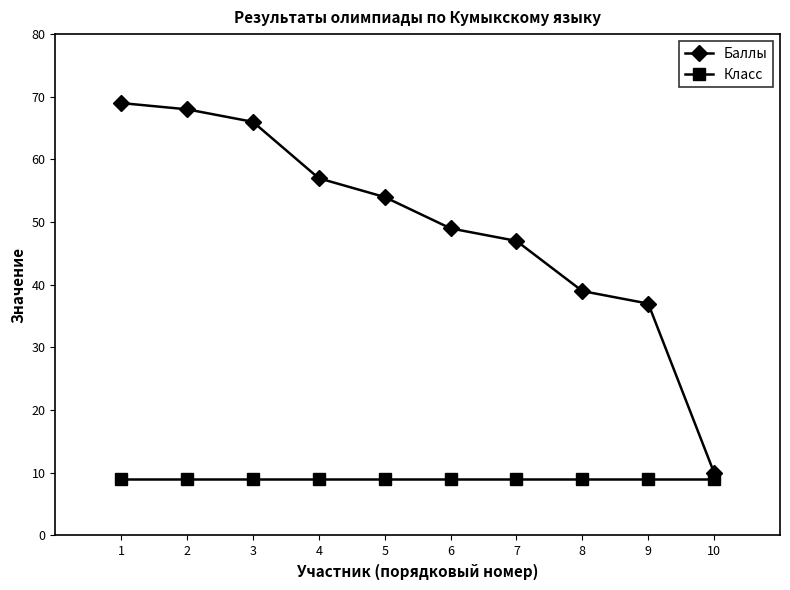

True or false: Класс and Баллы cross at least once.

False